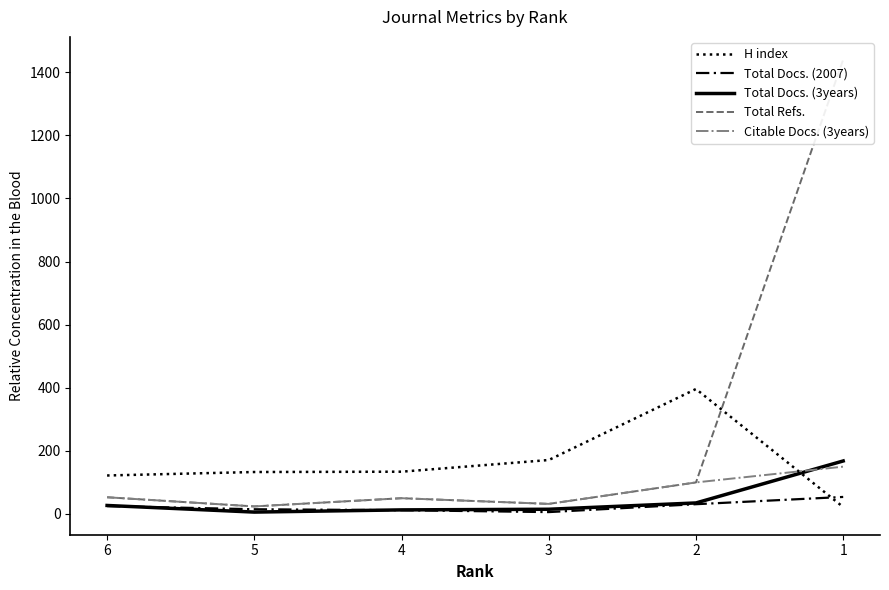

What is the value of the Citable Docs. (3years) point at the 3rd from the left?

50